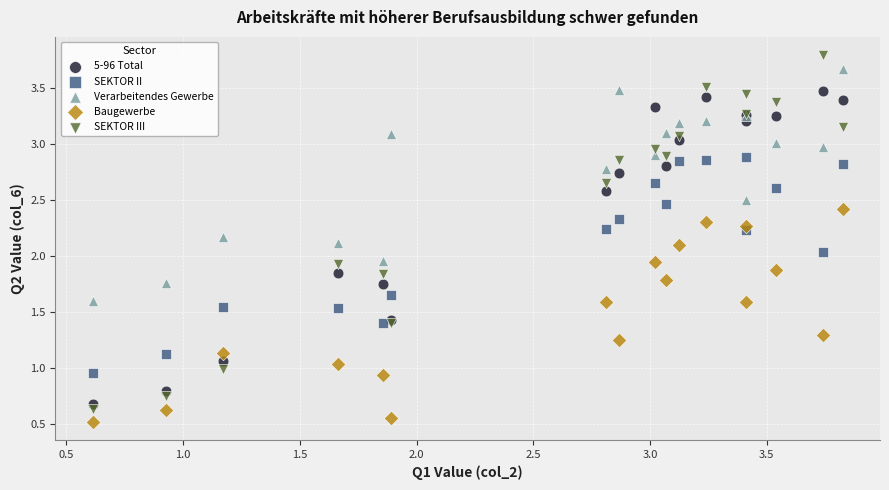

Which series reaches the minimum Y coordinate?

Baugewerbe